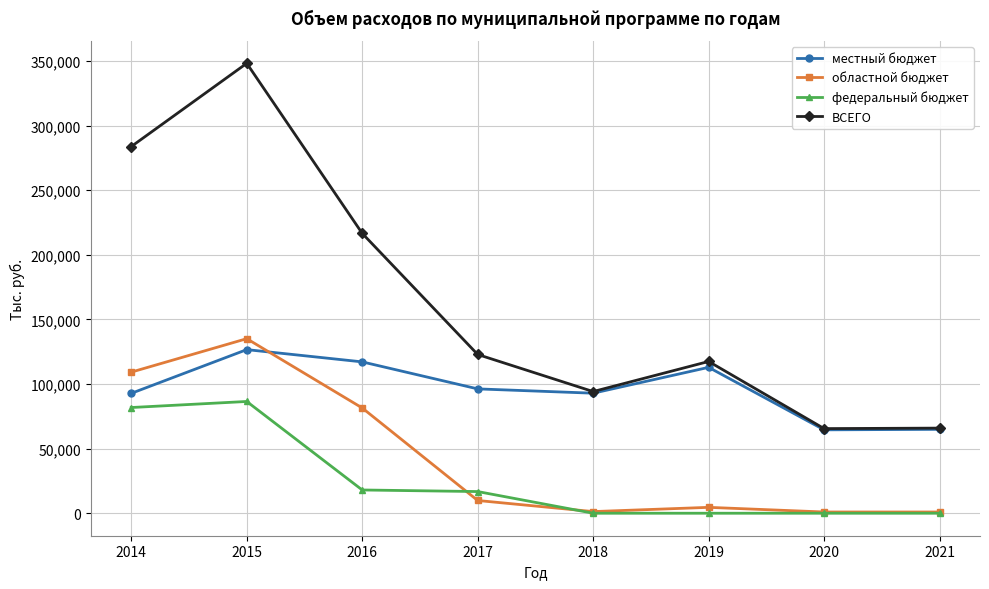

How many lines are shown in the chart?

4